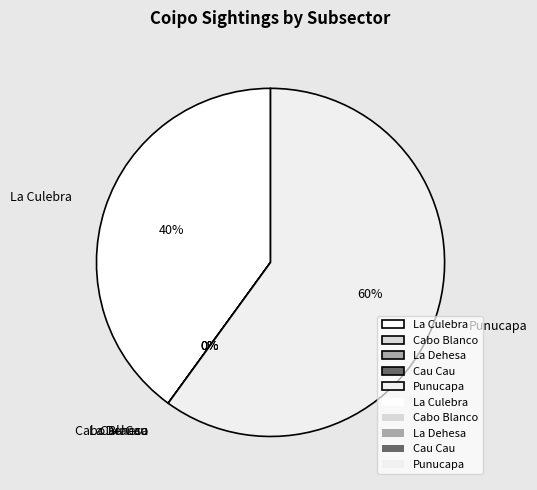

Rank the categories by value from highest to lowest.

Punucapa, La Culebra, Cabo Blanco, La Dehesa, Cau Cau